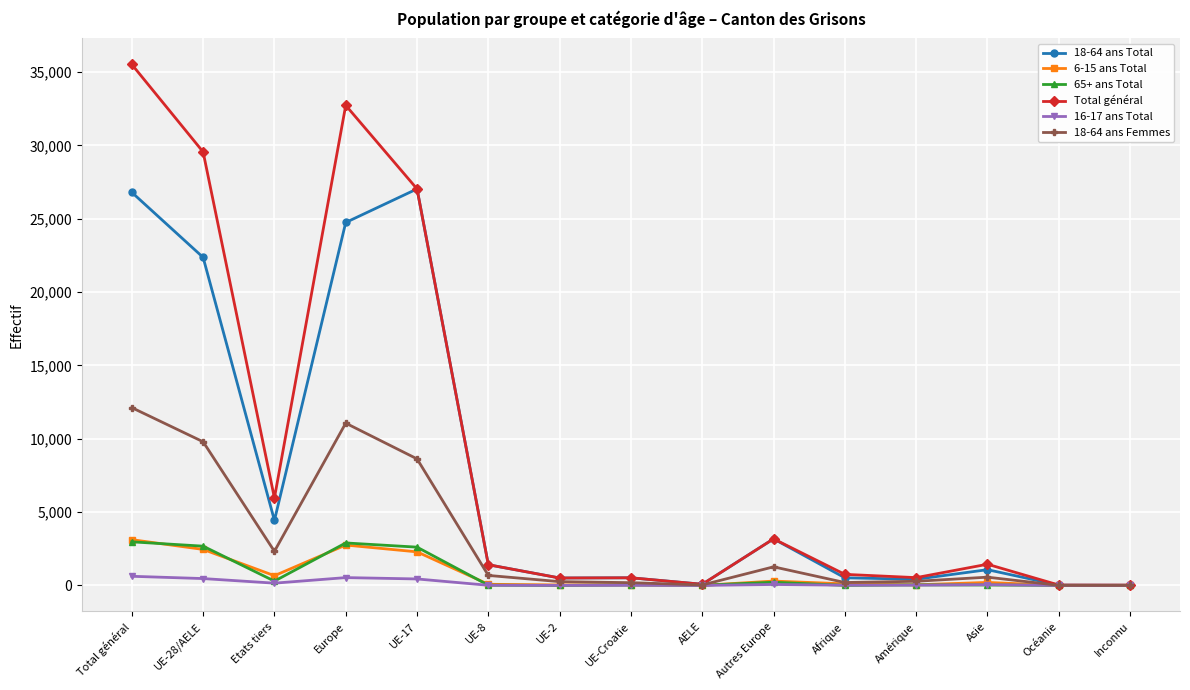

What is the label of the 13th point from the left?

Asie